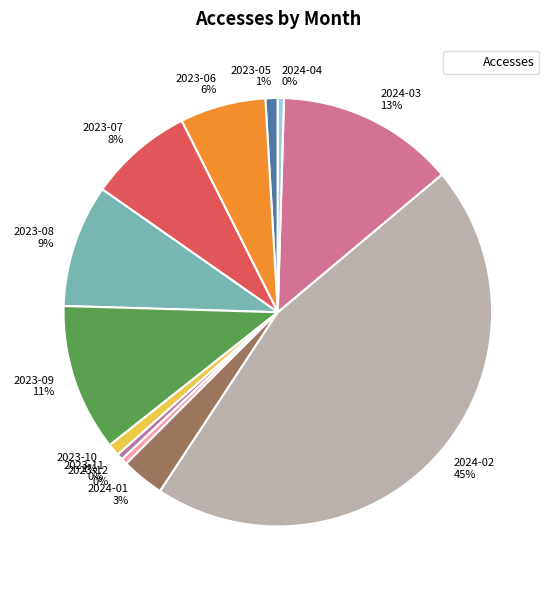

Is the sum of 2024-04 and 2024-01 greater than half?

No